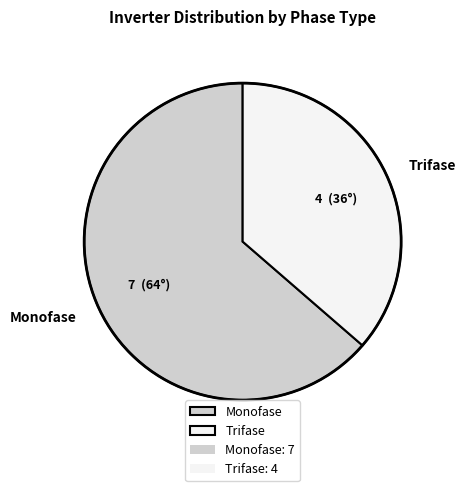

Does Trifase account for over 50% of the chart?

No